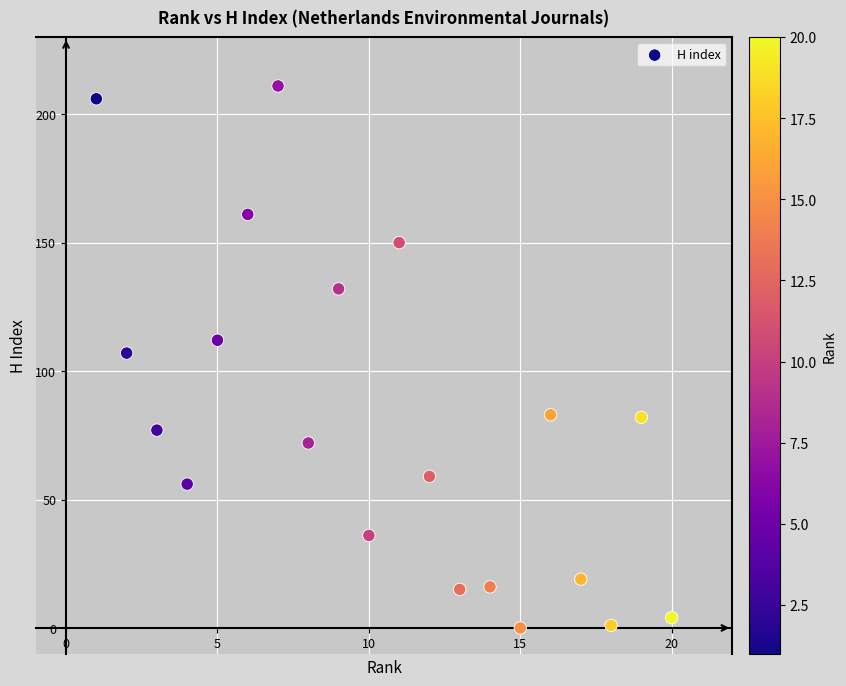

What is the range of Y values (max minus min)?

211